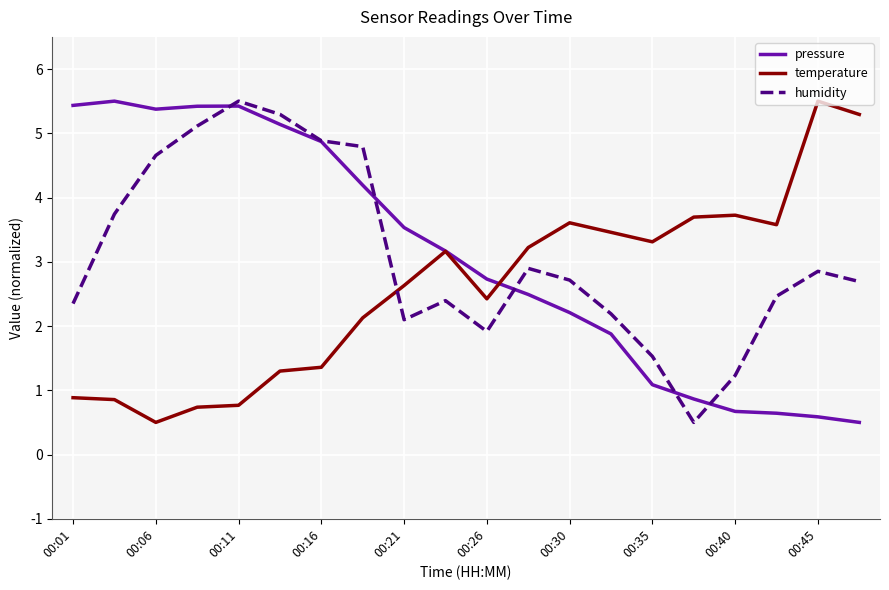

What is the maximum value for humidity?

5.5